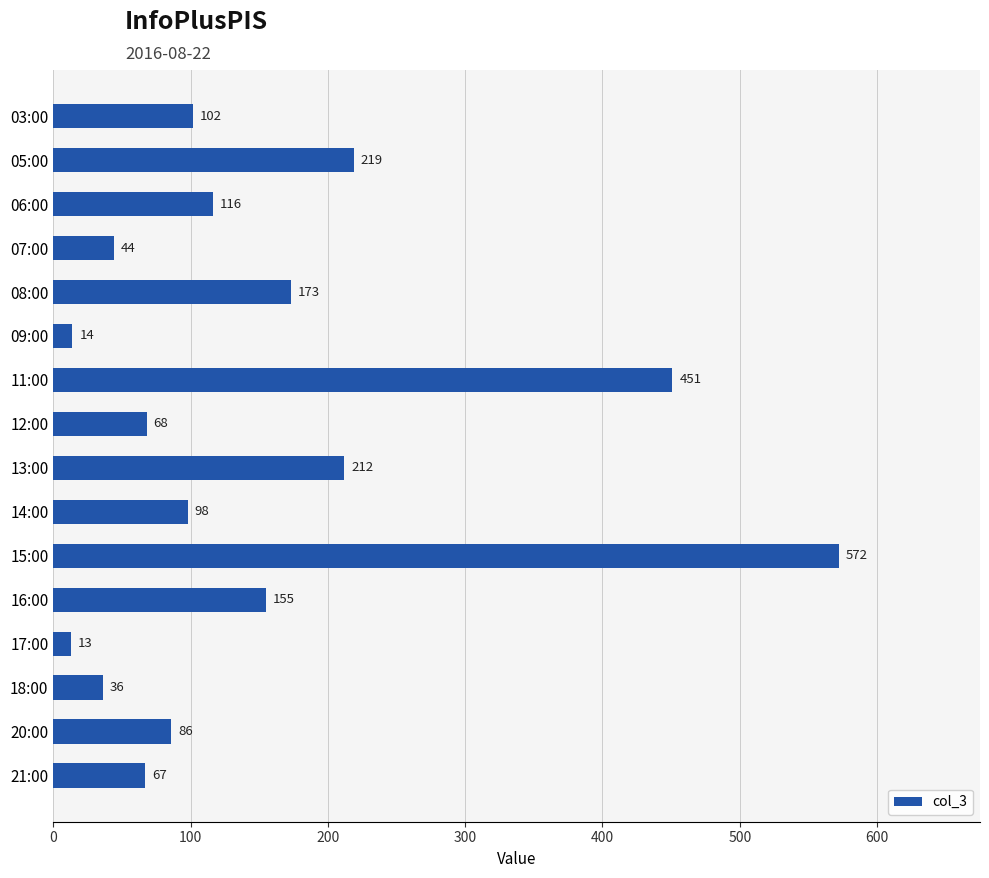

How many distinct data groups are displayed?

1